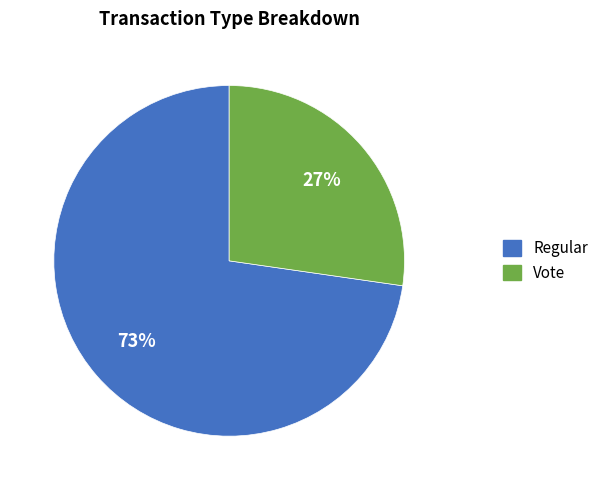

Between Vote and Regular, which is larger?

Regular